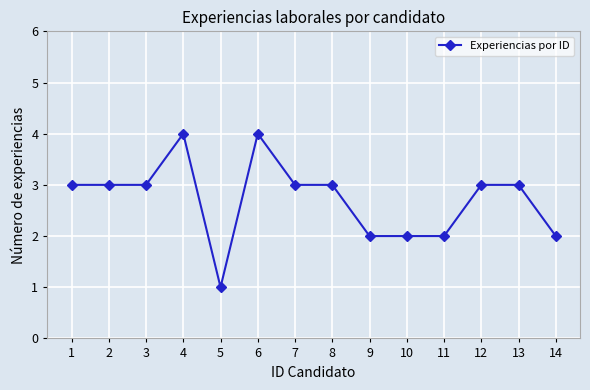

What is the sum of all values?

38